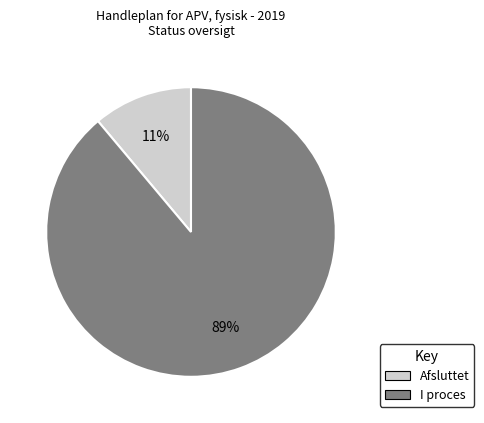

To the nearest percent, what is the difference between the I proces and Afsluttet slice percentages?

78%